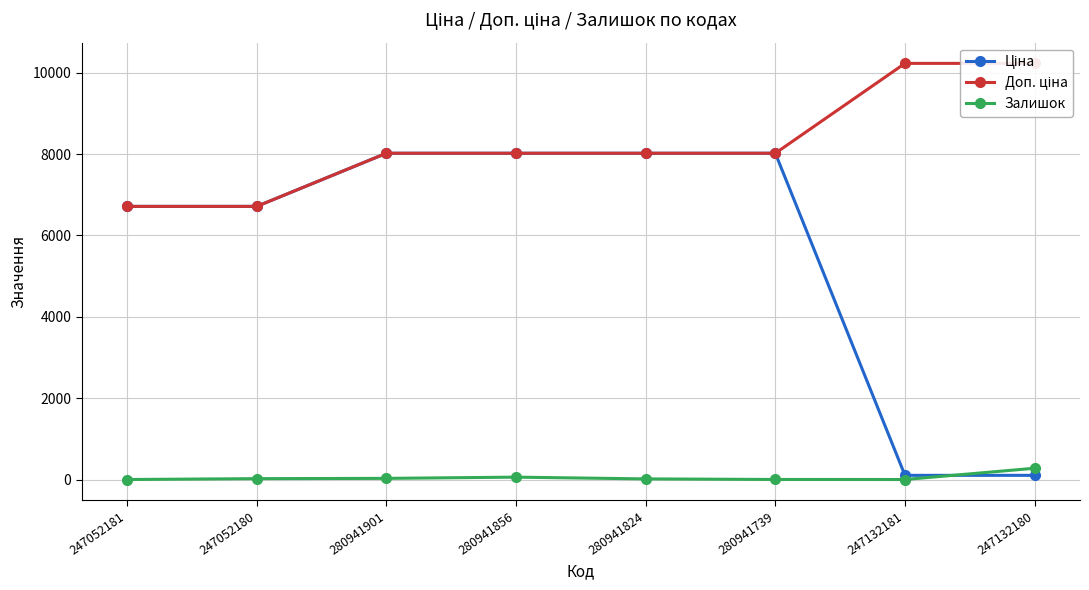

Reading left to right, transcribe all the data shown in this chart.

Ціна: 6713.0	6713.0	8019.3	8019.3	8019.3	8019.3	102.3	102.3
Доп. ціна: 6713.0	6713.0	8019.3	8019.3	8019.3	8019.3	10228.0	10228.0
Залишок: 0.0	21.0	28.0	58.0	15.0	1.0	0.0	277.0